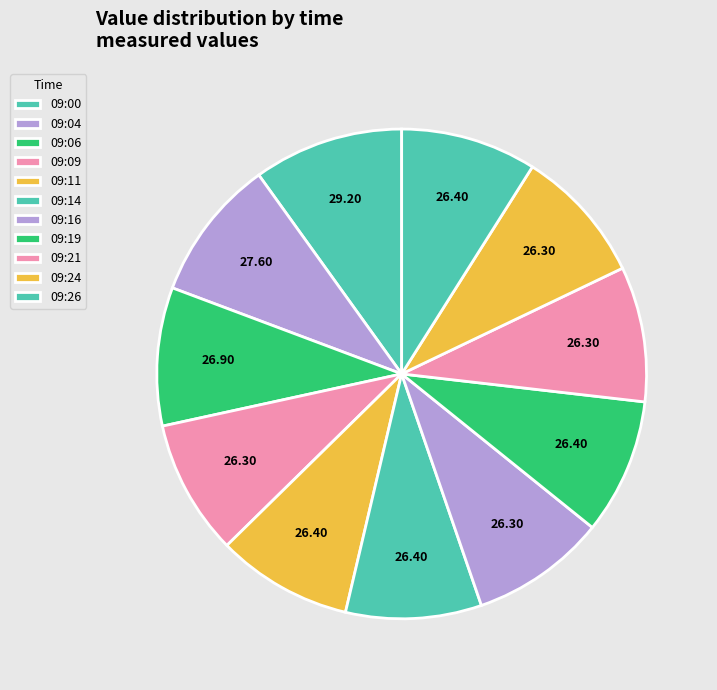

Does 09:04 account for over 50% of the chart?

No